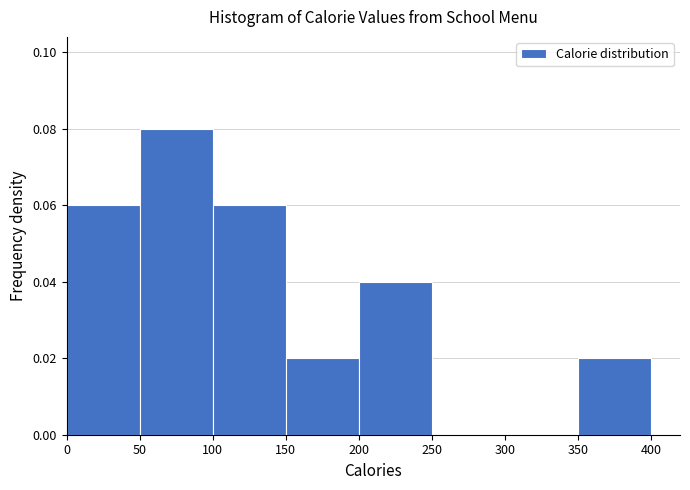

Reading left to right, transcribe this chart: for each bar, give the range it covers on the x-axis and its height. The values are not printed on the chart, so give them approximately, as read against the axis.

0 to 50: 0.06
50 to 100: 0.08
100 to 150: 0.06
150 to 200: 0.02
200 to 250: 0.04
250 to 300: 0
300 to 350: 0
350 to 400: 0.02